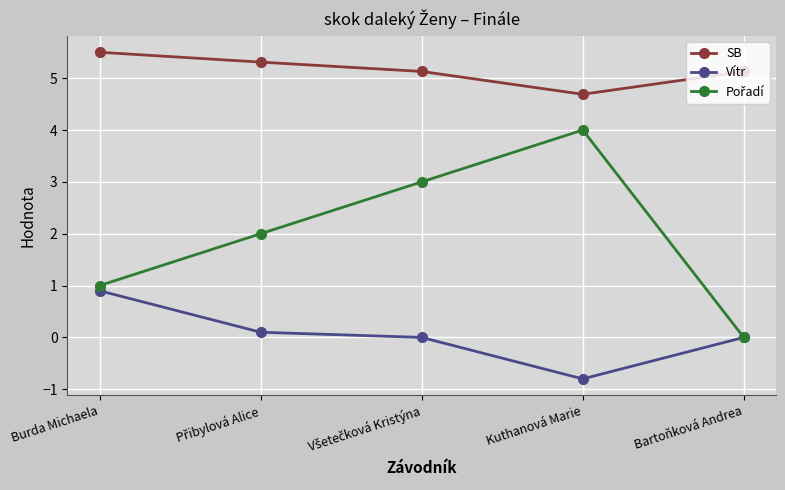

True or false: Vítr and SB intersect in this chart.

False